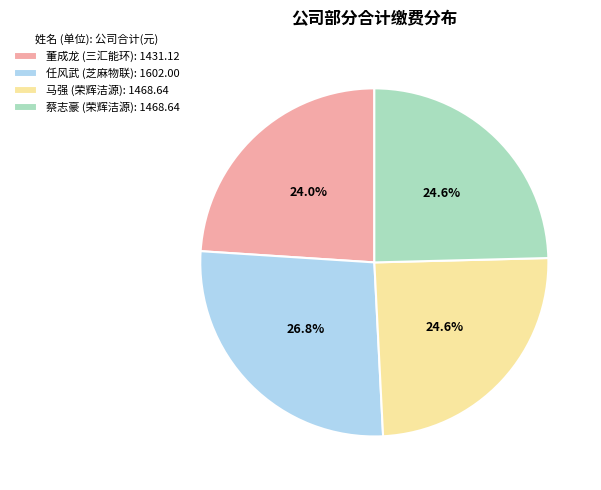

To the nearest percent, what percentage of the pie is 蔡志豪 (荣辉洁源)?

25%